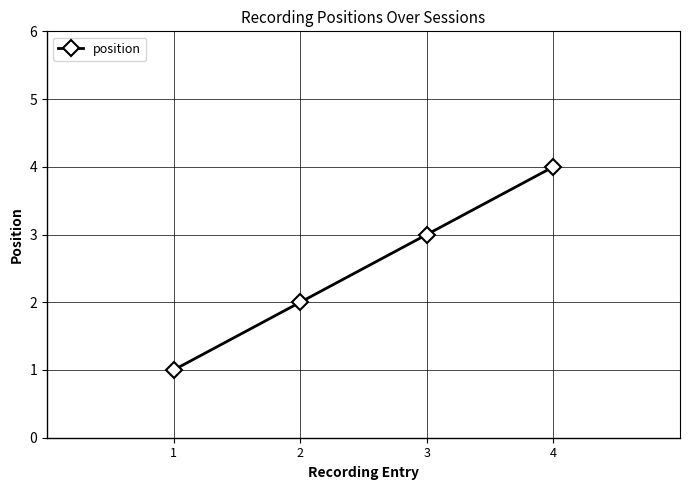

Which label corresponds to the largest value in the chart?

4